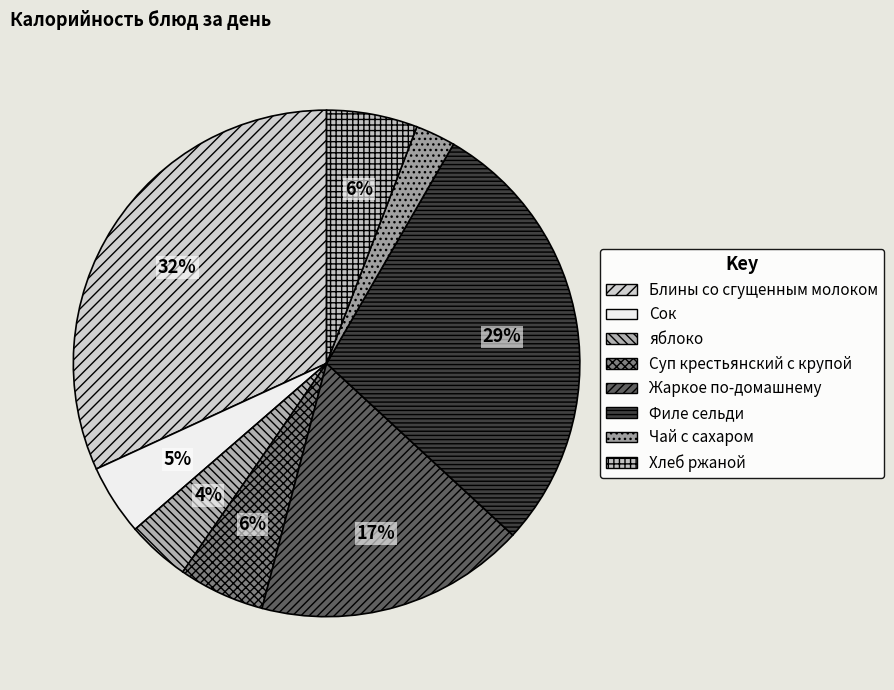

Count the number of slices in the pie.

8